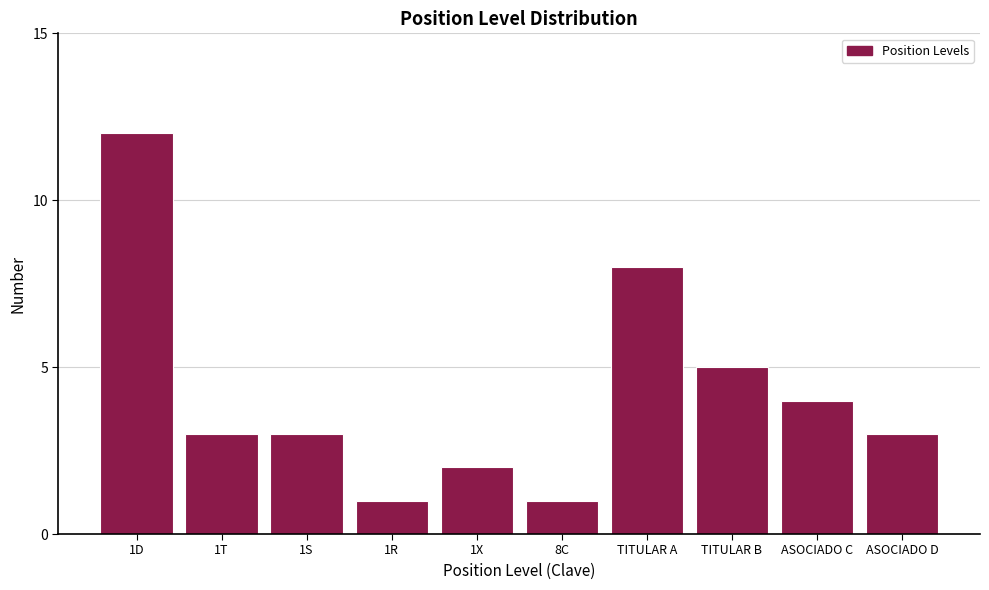

Reading left to right, list all the values displayed in this chart.

12	3	3	1	2	1	8	5	4	3